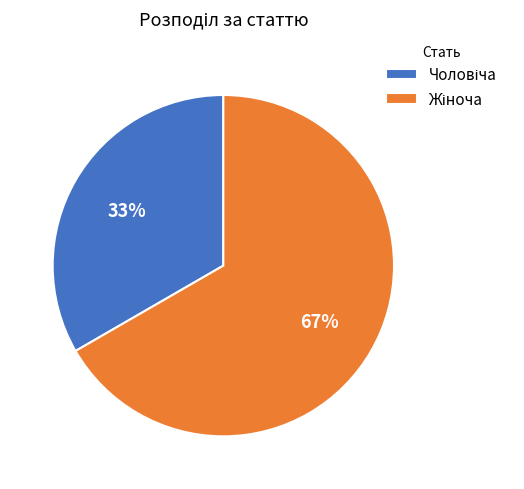

Is there a majority slice in this chart?

Yes